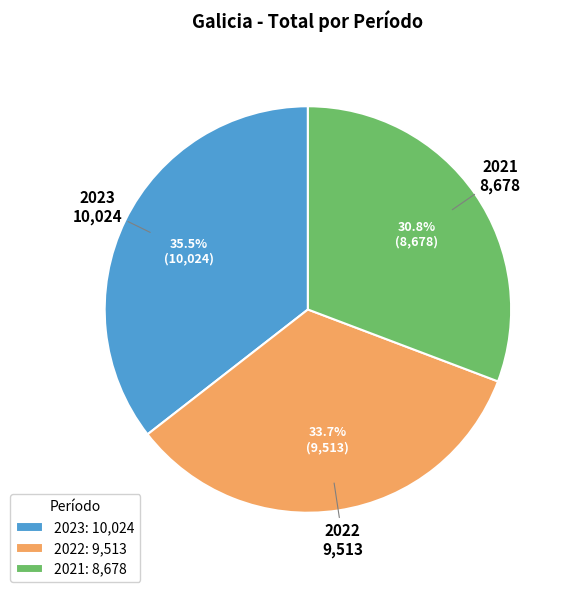

Rank the categories by value from lowest to highest.

2021, 2022, 2023